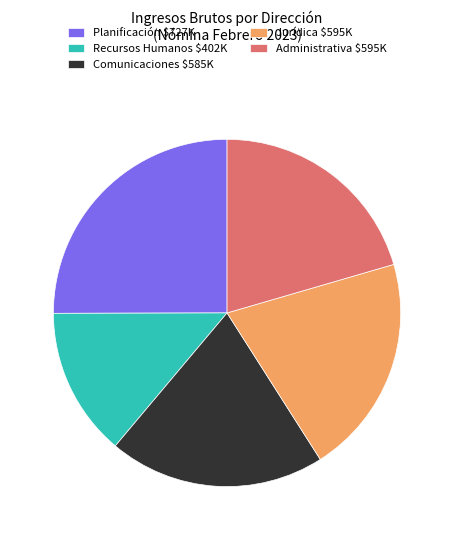

Is it true that Administrativa $595K is 20% of the pie?

True